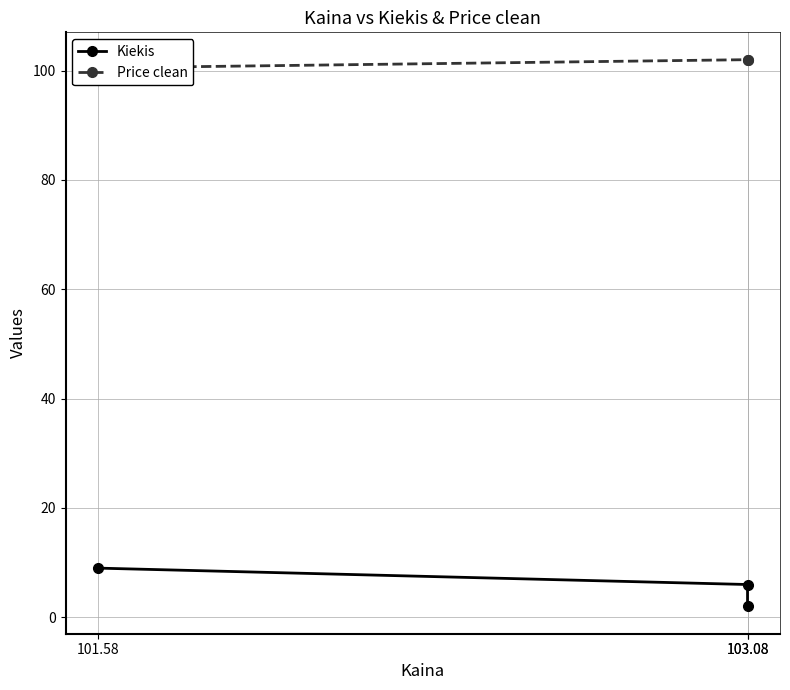

What is the label of the 1st point from the left?

101.58